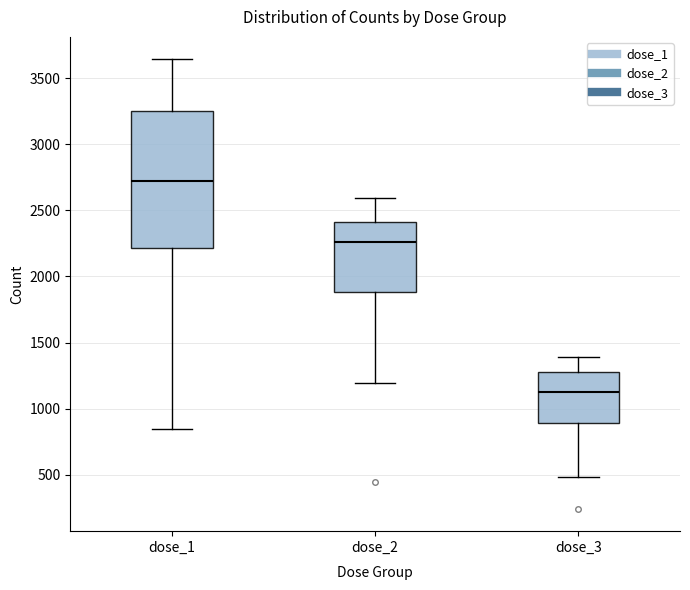

Where is the upper edge of the box for dose_2 on the y-axis? The values are not printed on the chart, so give them approximately, as read against the axis.

2400